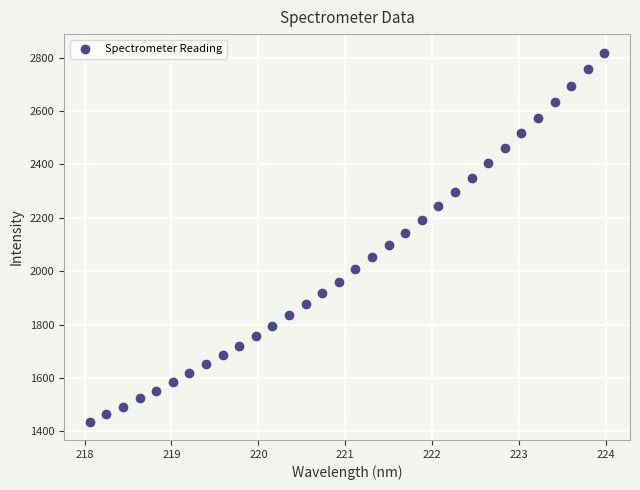

What is the range of X values (max minus min)?

5.9